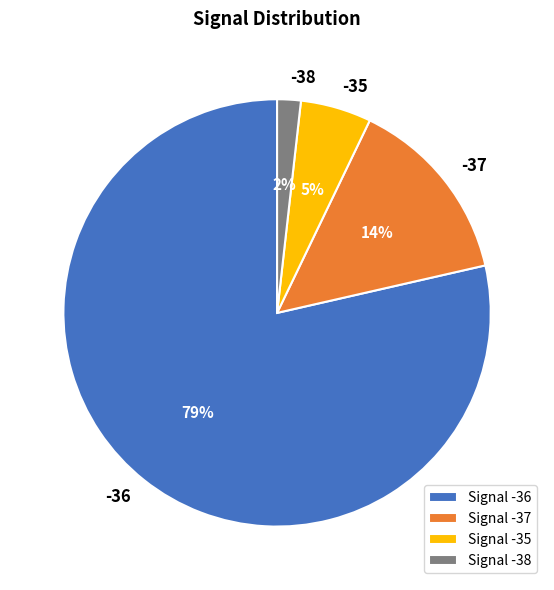

Count the number of slices in the pie.

4